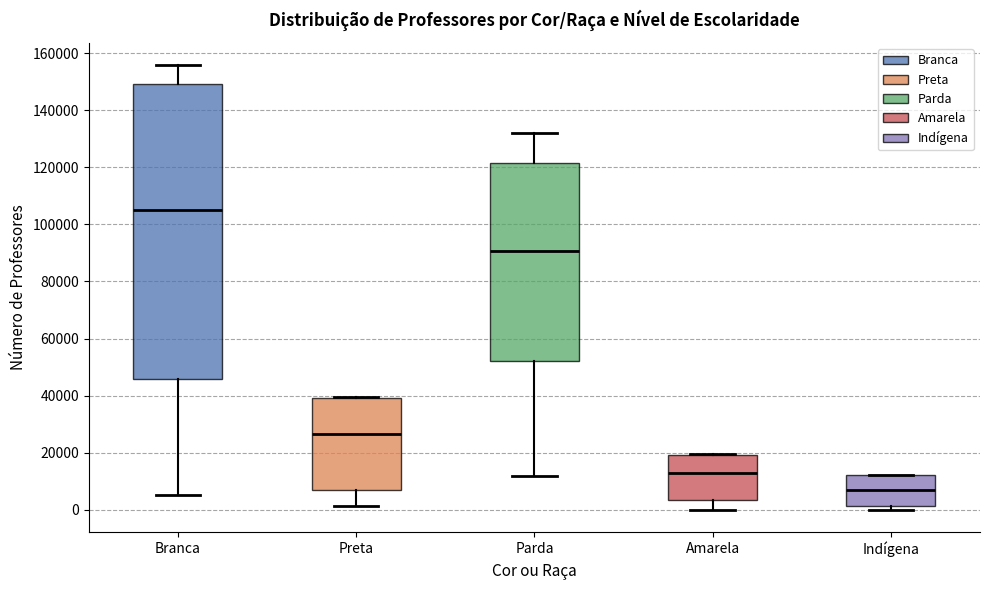

Comparing the boxes themselves (not the whiskers), which one is the tallest?

Branca